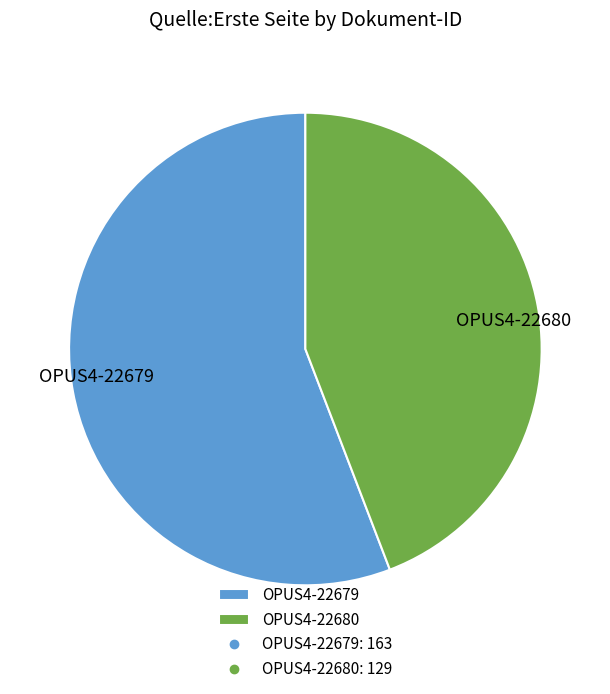

How many segments does this pie chart have?

2